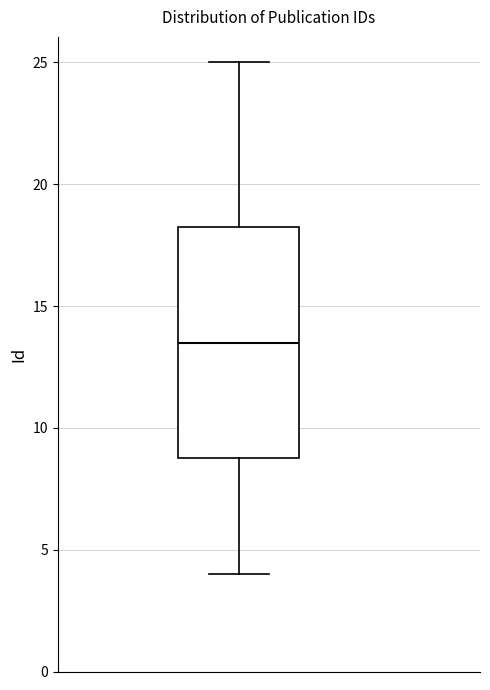

Read this box plot against the y-axis: the position of the median line, the range covered by the box, and the ends of both whiskers. The values are not printed on the chart, so give them approximately, as read against the axis.

median 13.5, box 9.0 to 18.5, whiskers 4.0 to 25.0